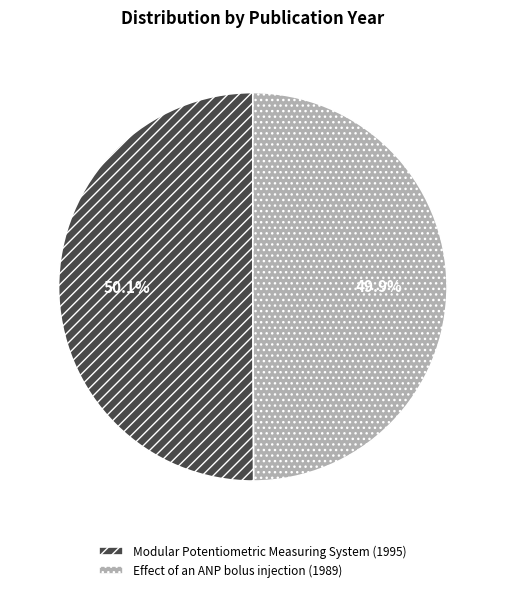

Combined, what portion of the pie is Modular Potentiometric Measuring System (1995) and Effect of an ANP bolus injection (1989)?

100.0%